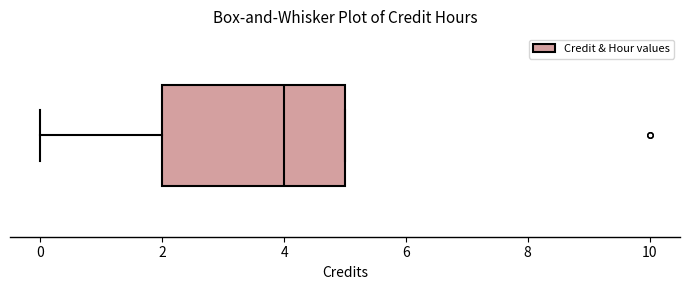

Transcribe this box plot: give where the median line is, the range the box spans, and where the two whiskers end, as read against the x-axis. The values are not printed on the chart, so give them approximately, as read against the axis.

median 4, box 2 to 5, whiskers 0 to 5